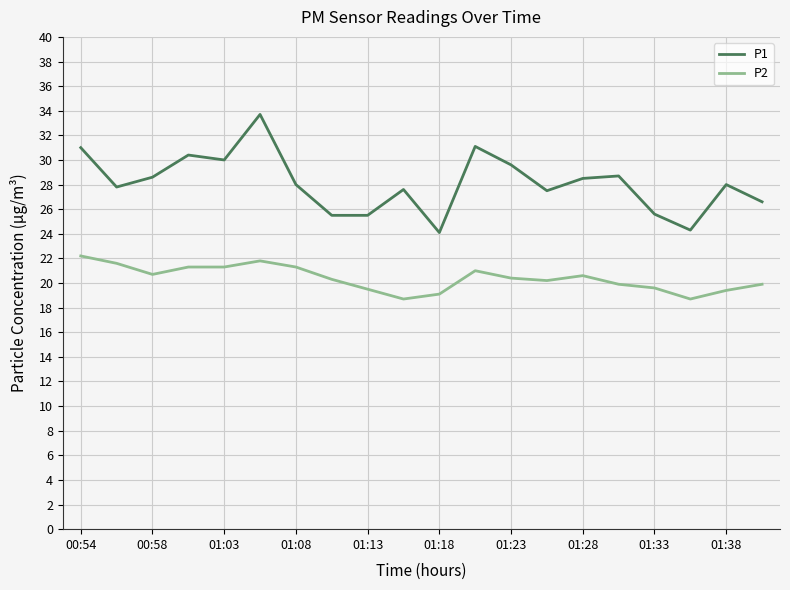

Does the chart have visible grid lines?

Yes